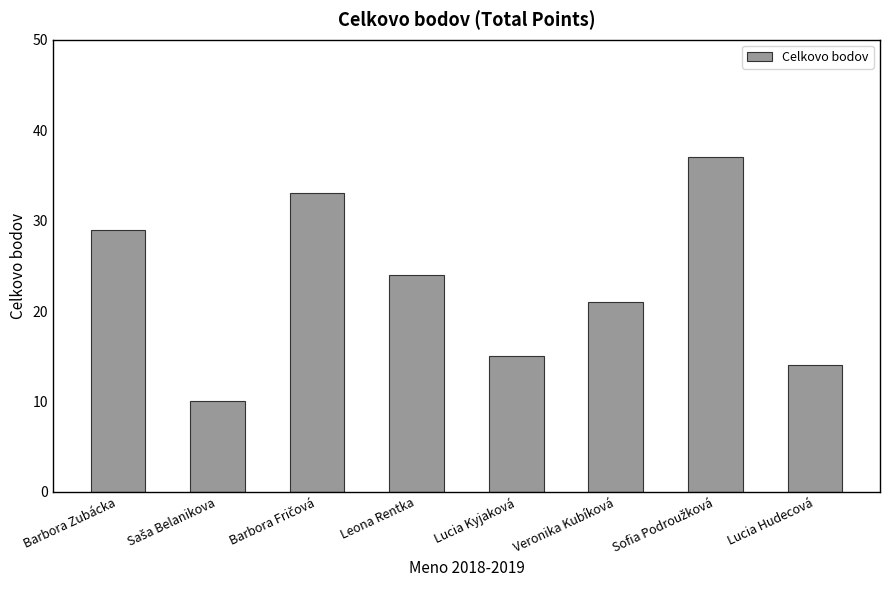

At which label does the data first exceed 24?

Barbora Zubácka